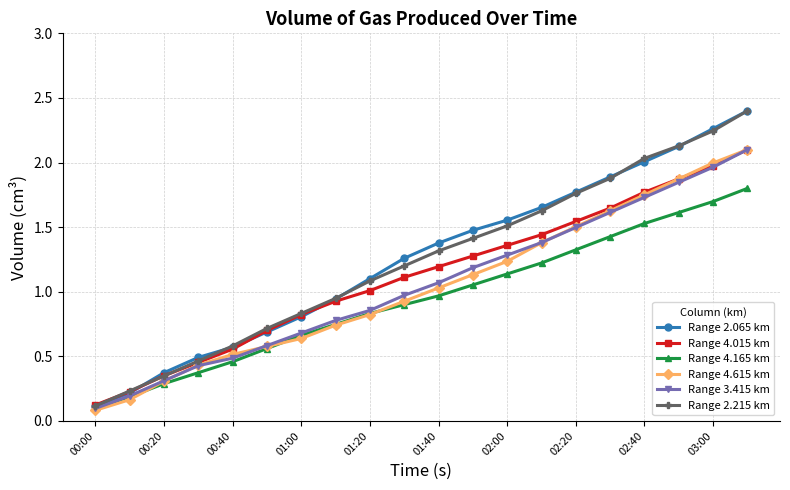

True or false: Range 2.065 km has more than 1 interior local peaks.

False